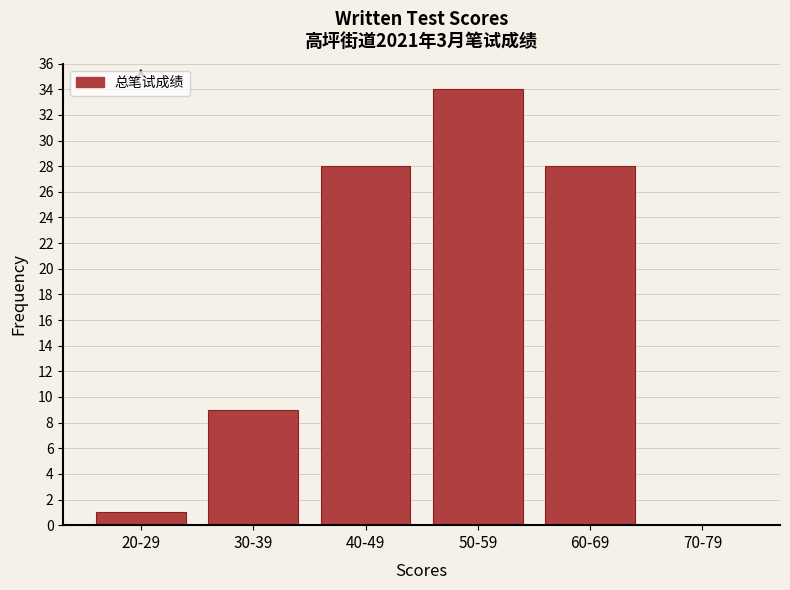

Reading left to right, transcribe all the data shown in this chart.

20-29=1	30-39=9	40-49=28	50-59=34	60-69=28	70-79=0